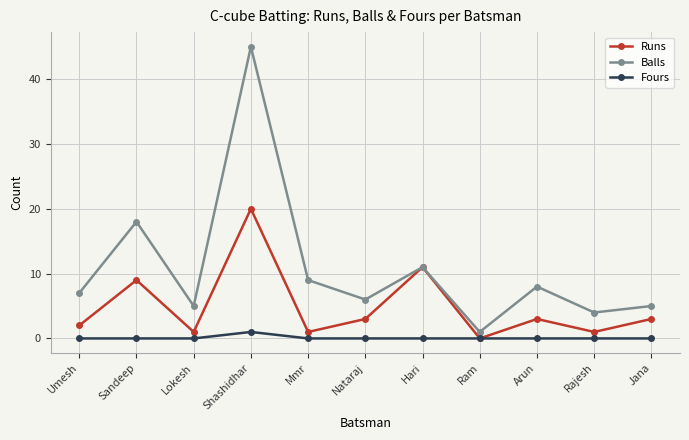

At which label is Balls closest to 23?

Sandeep